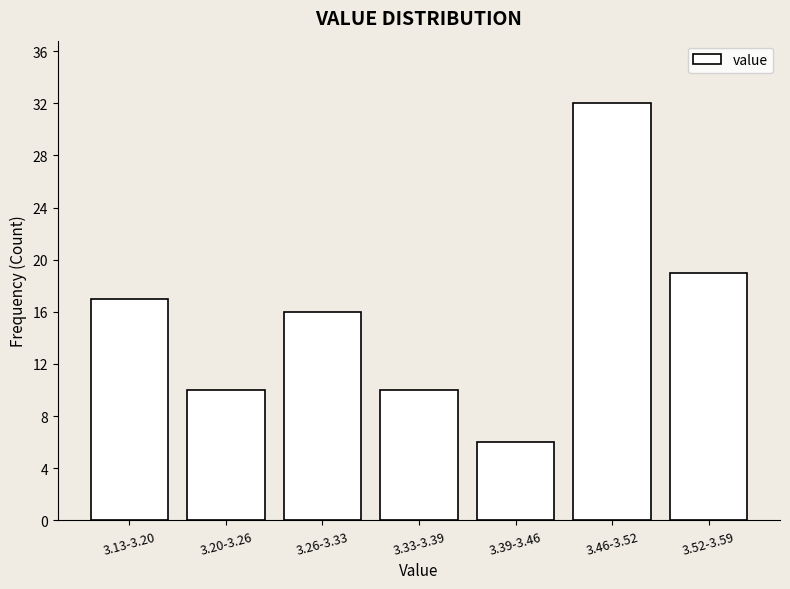

Reading left to right, extract all data points from this chart.

3.13-3.20=17	3.20-3.26=10	3.26-3.33=16	3.33-3.39=10	3.39-3.46=6	3.46-3.52=32	3.52-3.59=19